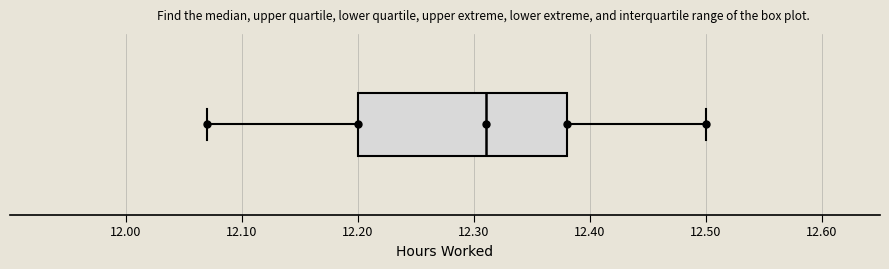

Where does the left whisker of the box end on the x-axis? The values are not printed on the chart, so give them approximately, as read against the axis.

12.07